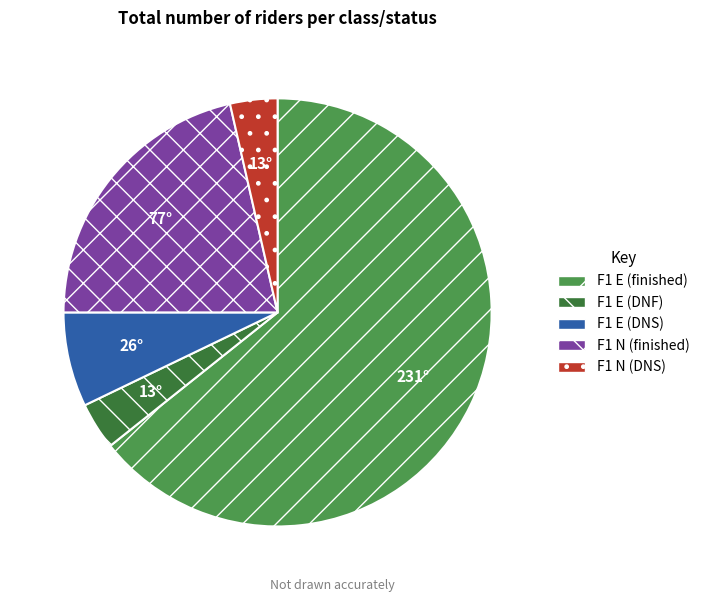

Is there a majority slice in this chart?

Yes